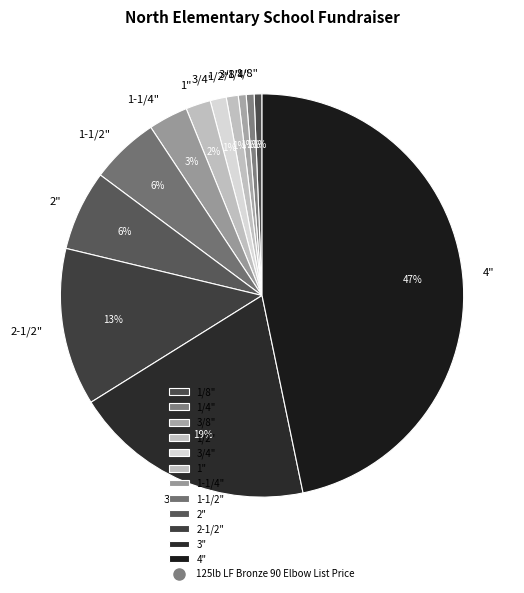

Which slice is the largest?

4"